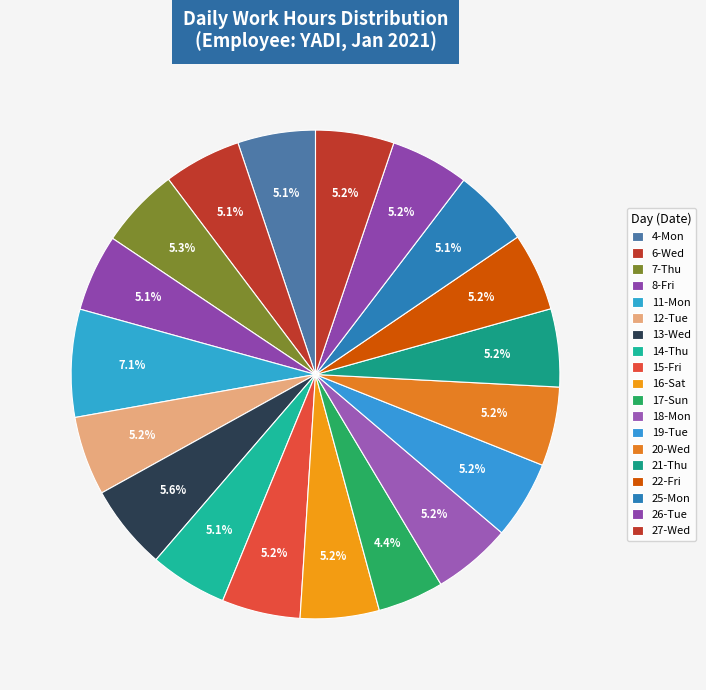

To the nearest percent, what is the combined percentage of 15-Fri and 18-Mon?

10%